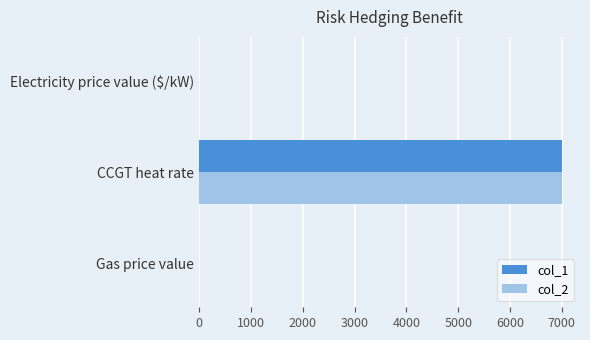

What is the greatest value displayed?

7000.0